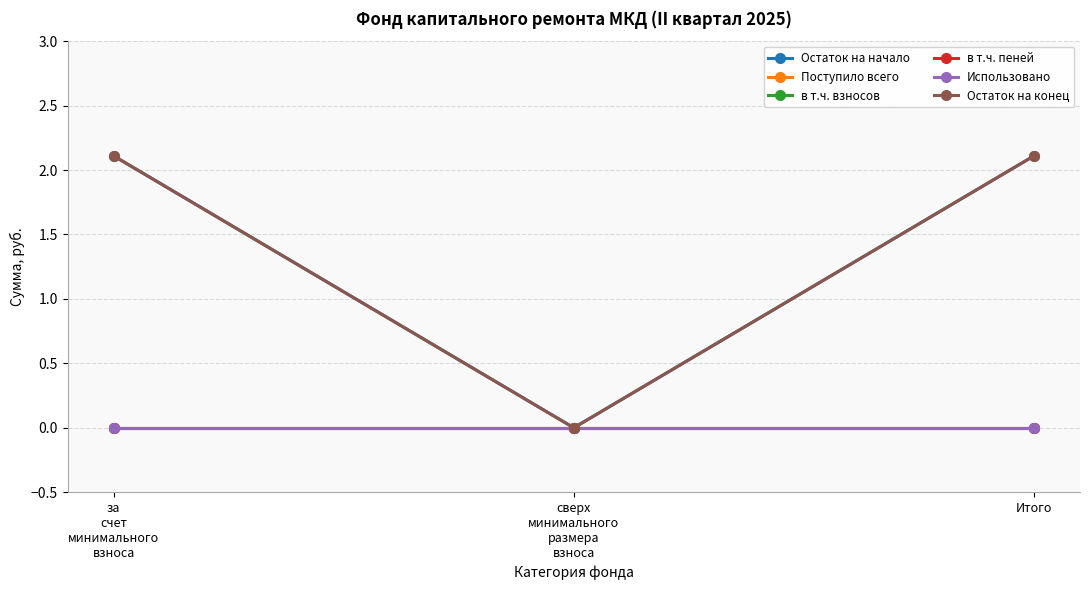

Reading left to right, transcribe all the data shown in this chart.

Остаток на начало: 2.1	0.0	2.1
Поступило всего: 0.0	0.0	0.0
в т.ч. взносов: 0.0	0.0	0.0
в т.ч. пеней: 0.0	0.0	0.0
Использовано: 0.0	0.0	0.0
Остаток на конец: 2.1	0.0	2.1